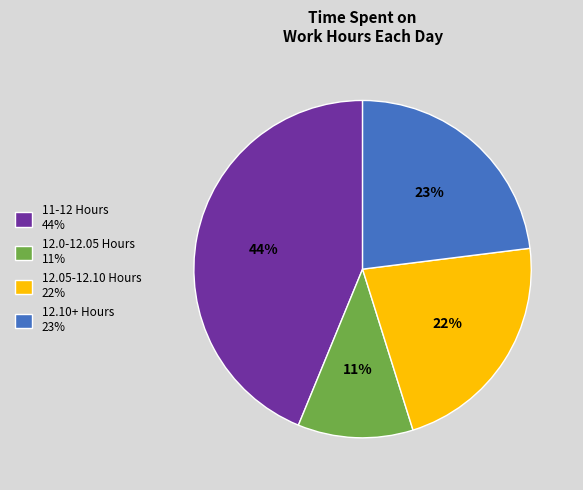

Which category has the smallest portion of the pie?

12.0-12.05 Hours 11%